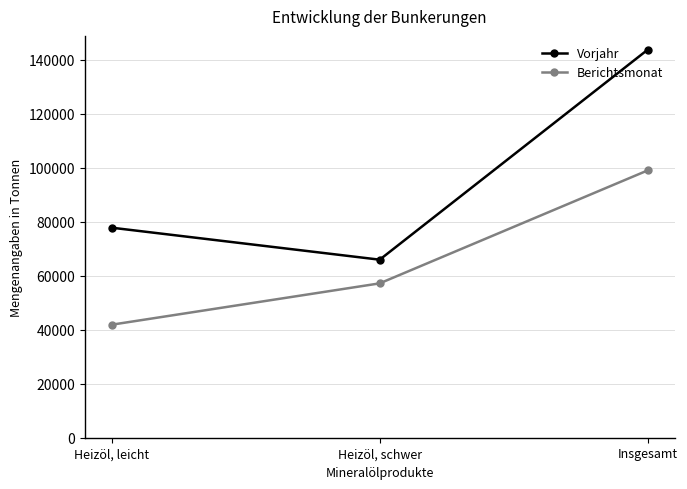

The value of Vorjahr at Insgesamt is 143715. True or false?

True